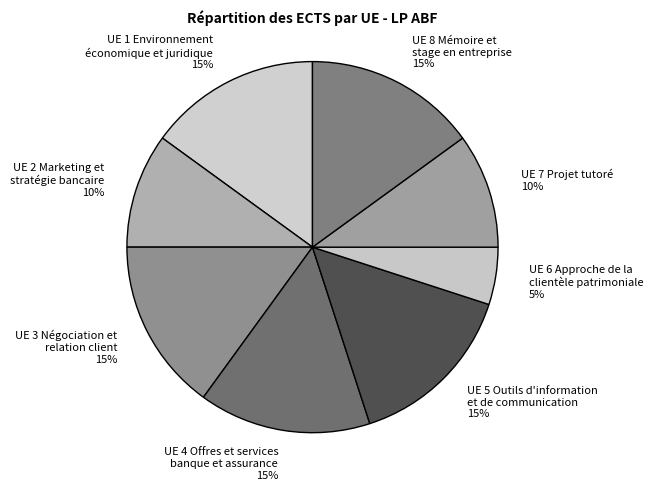

Do UE 1 Environnement économique et juridique 15% and UE 7 Projet tutoré 10% together represent more than half of the pie?

No